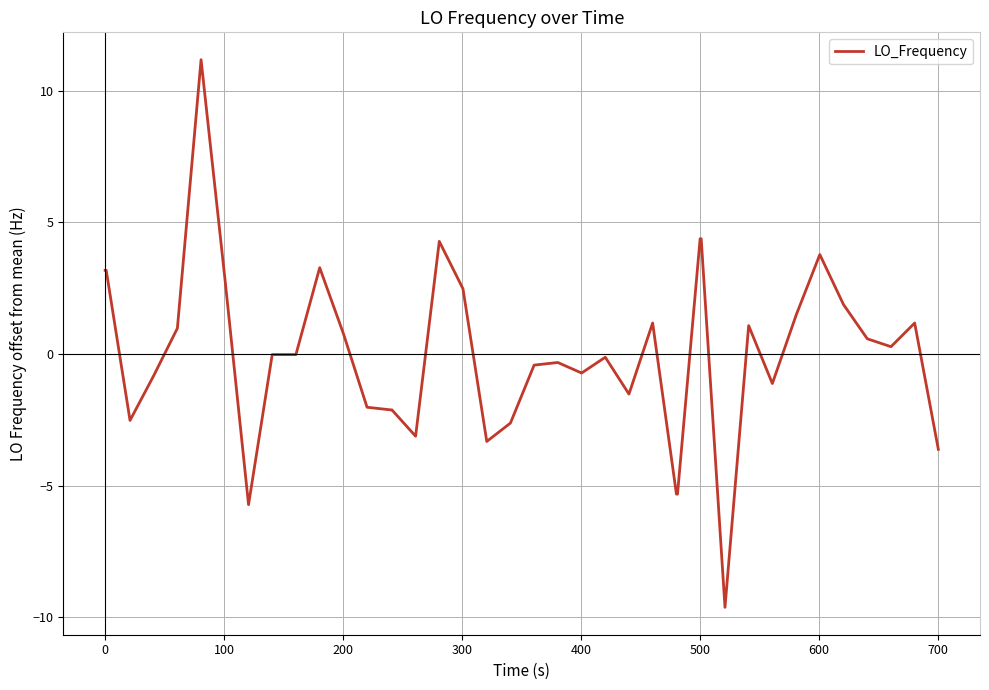

What is the difference between the maximum and minimum values?

20.8